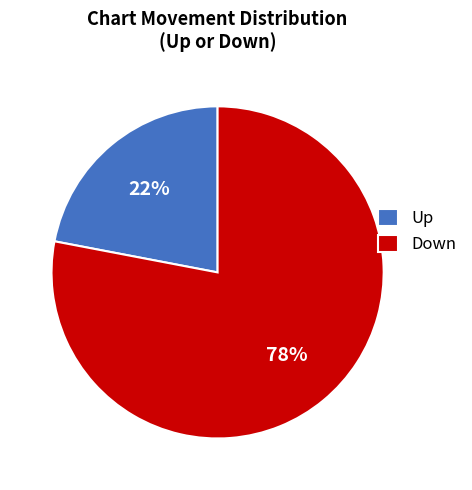

Which slice is the largest?

Down